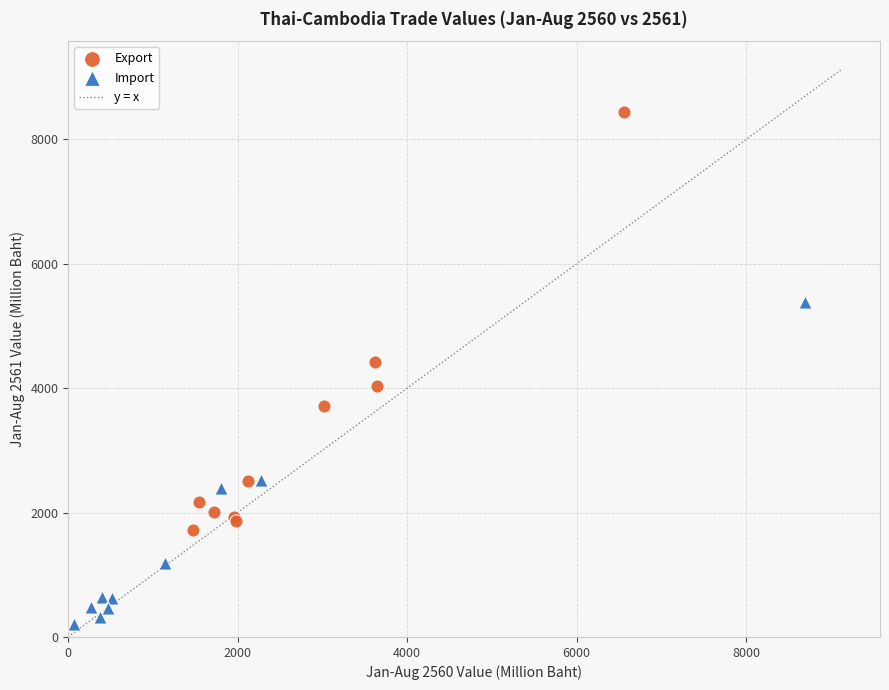

Which series has the widest spread of Y values?

Export